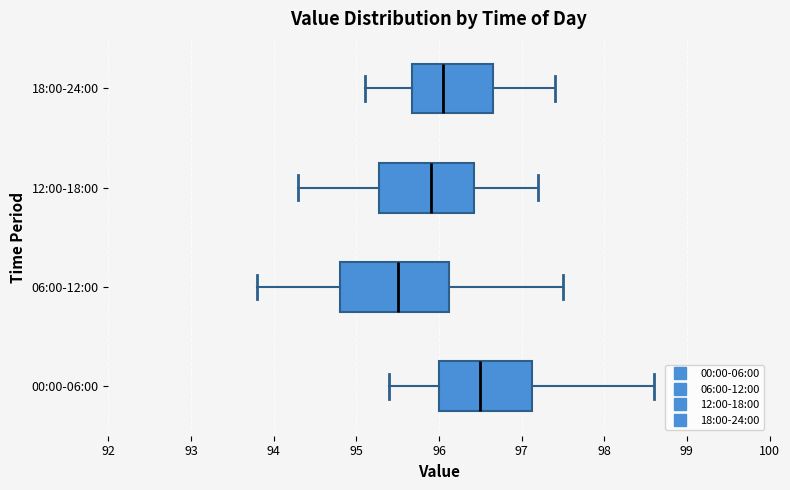

Where does the median line of the box for 00:00-06:00 sit on the x-axis? The values are not printed on the chart, so give them approximately, as read against the axis.

96.5